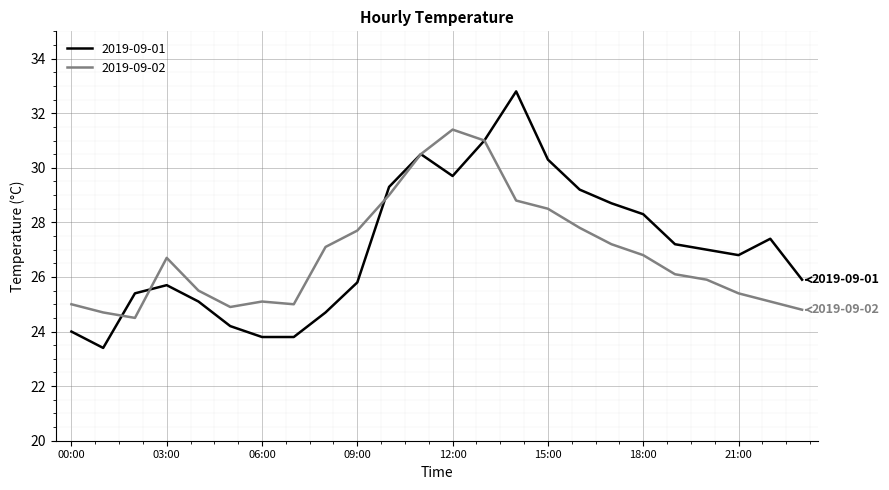

Which series has the largest total across all categories?

2019-09-01